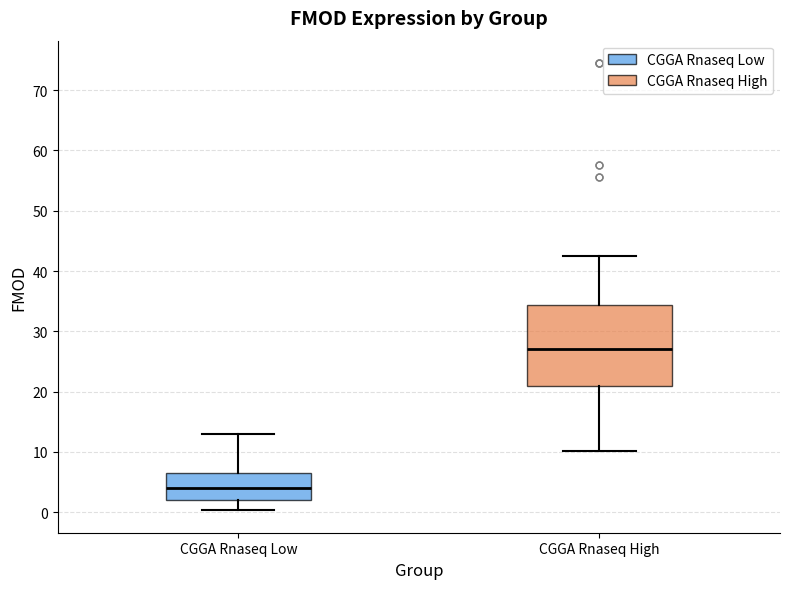

Which box is the tallest, from its lower edge to its upper edge?

CGGA Rnaseq High